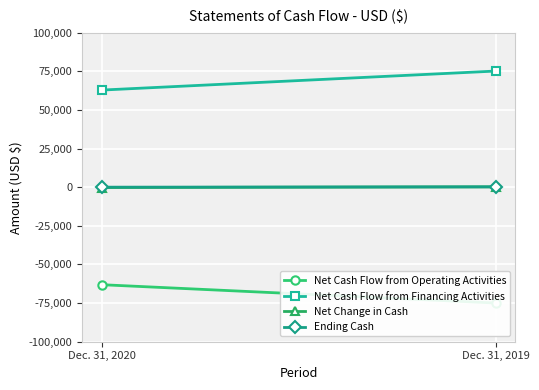

How many values in Net Change in Cash are above zero?

1